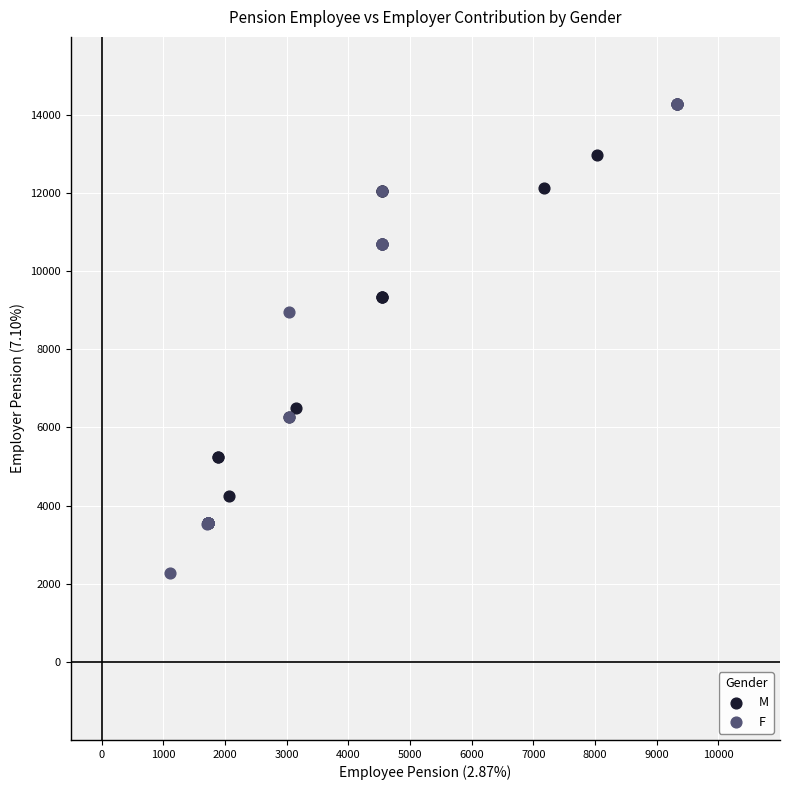

Which series has the largest Y range (max minus min)?

F